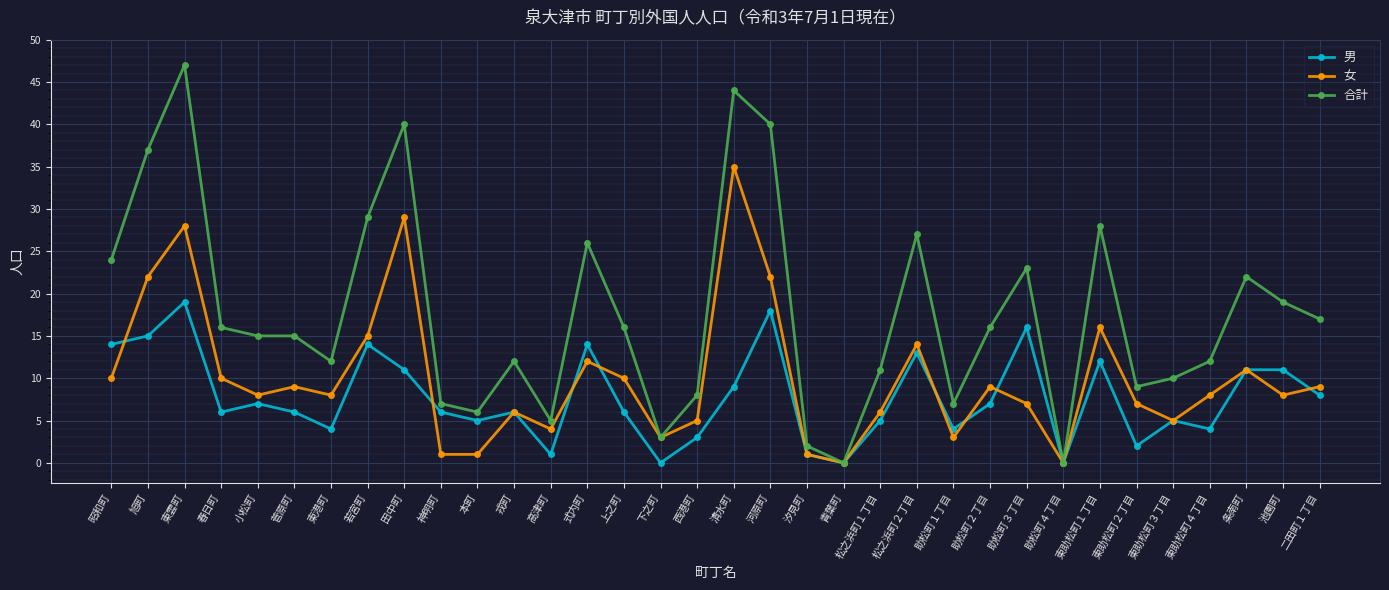

At which category does 女 reach its first local peak?

東雲町